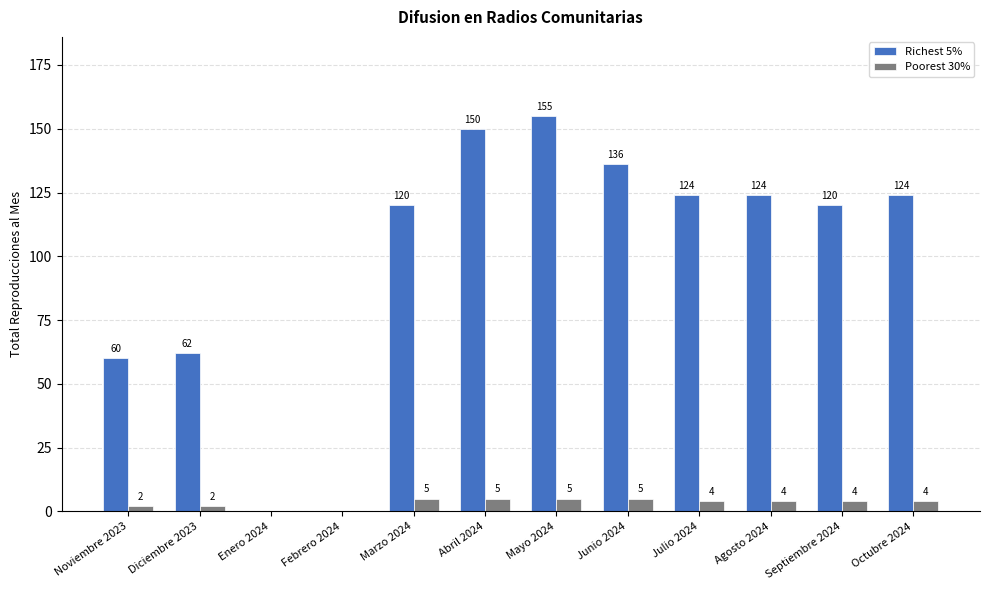

Reading right to left, transcribe all the data shown in this chart.

Richest 5%: 124	120	124	124	136	155	150	120	0	0	62	60
Poorest 30%: 4	4	4	4	5	5	5	5	0	0	2	2